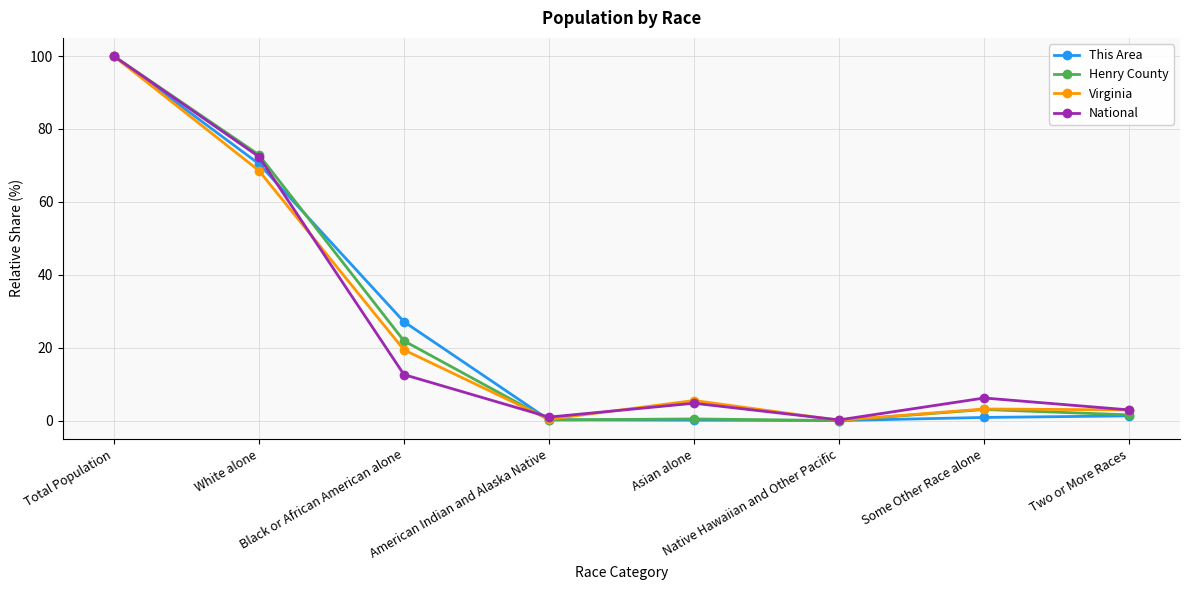

What is the highest value of the This Area series?

100.0